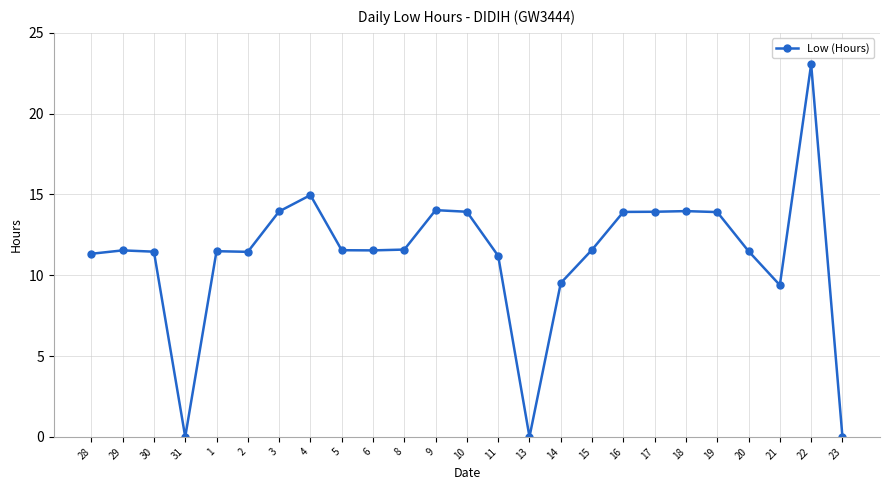

How many lines are shown in the chart?

1